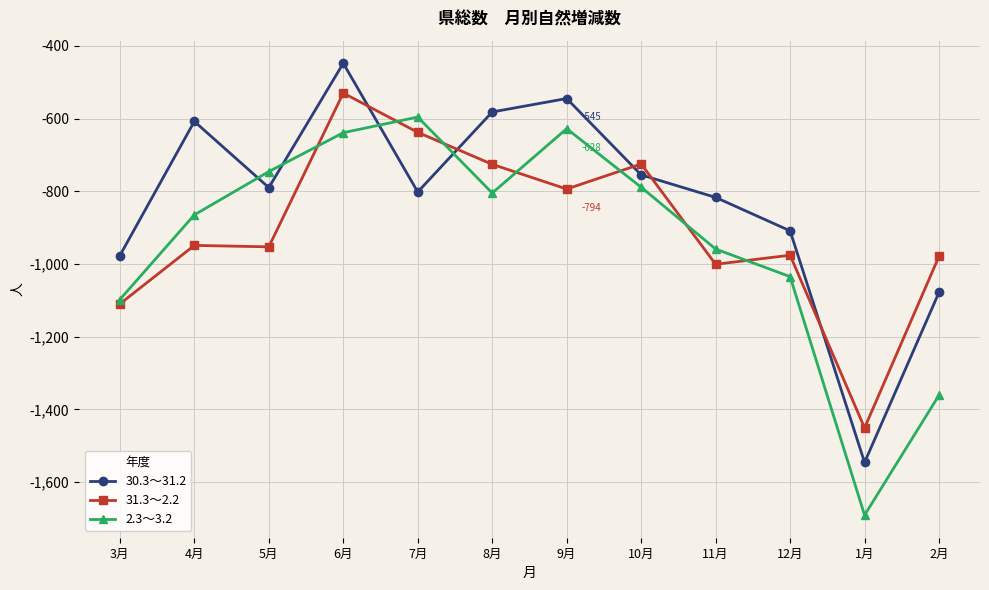

At which label does 2.3～3.2 first exceed -805?

5月